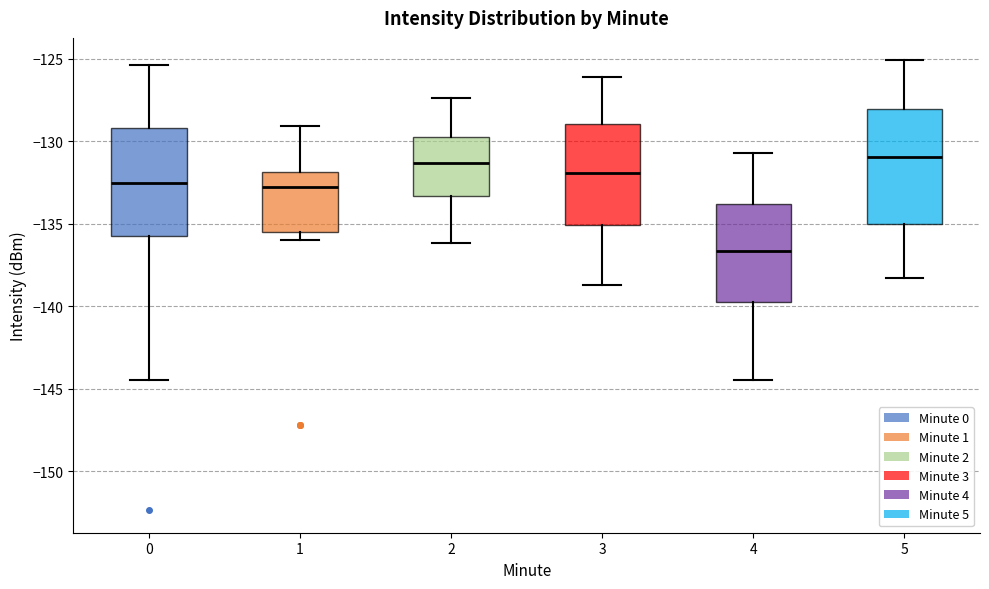

Reading left to right, transcribe this box plot: for each box, give where its median line is, the range the box spans, and where its two whiskers end, as read against the y-axis. The values are not printed on the chart, so give them approximately, as read against the axis.

0: median -132.5, box -135.5 to -129.0, whiskers -144.5 to -125.5
1: median -133.0, box -135.5 to -132.0, whiskers -136.0 to -129.0
2: median -131.5, box -133.5 to -129.5, whiskers -136.0 to -127.5
3: median -132.0, box -135.0 to -129.0, whiskers -138.5 to -126.0
4: median -136.5, box -139.5 to -134.0, whiskers -144.5 to -130.5
5: median -131.0, box -135.0 to -128.0, whiskers -138.5 to -125.0